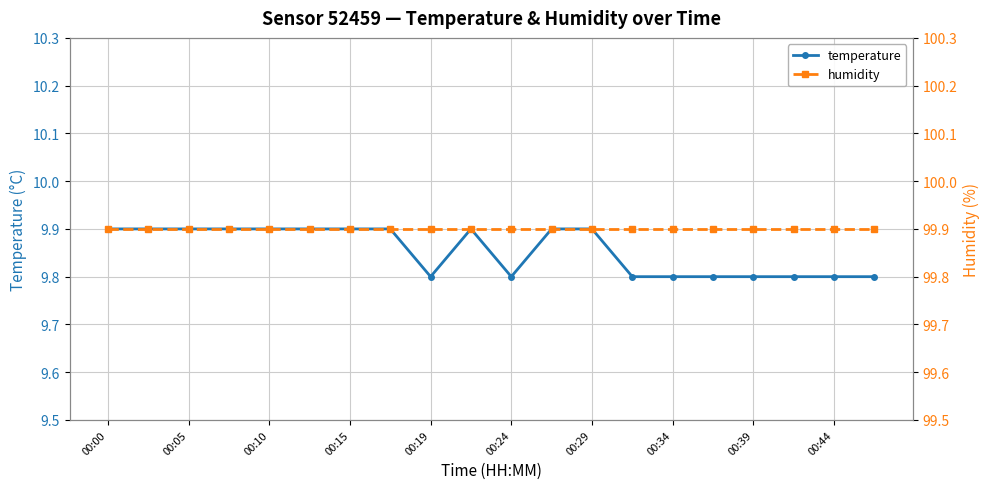

Rank the series by their average value, from lowest to highest.

temperature, humidity